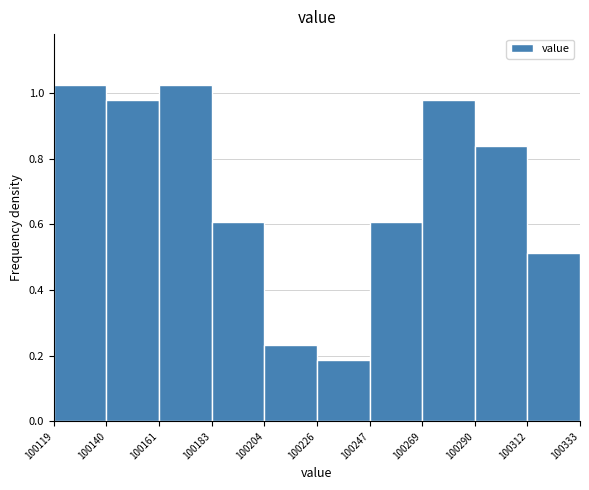

Reading left to right, transcribe this chart: for each bar, give the range it covers on the x-axis and its height. The values are not printed on the chart, so give them approximately, as read against the axis.

100119 to 100140: 1.02
100140 to 100161: 0.98
100161 to 100183: 1.02
100183 to 100204: 0.60
100204 to 100226: 0.24
100226 to 100247: 0.18
100247 to 100269: 0.60
100269 to 100290: 0.98
100290 to 100312: 0.84
100312 to 100333: 0.52